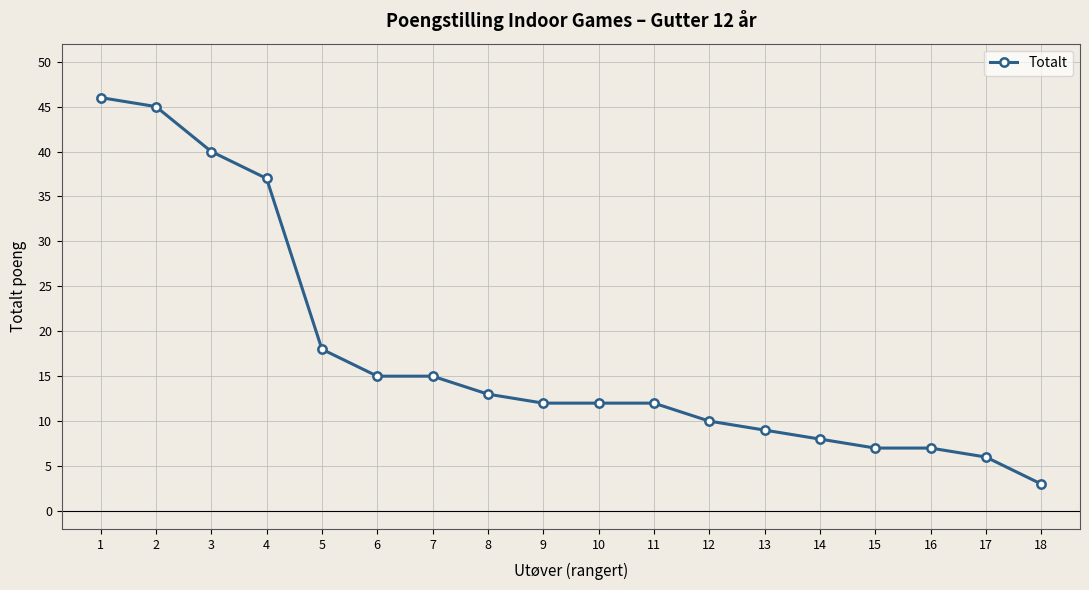

The chart shows a value of 14 at 14. True or false?

False